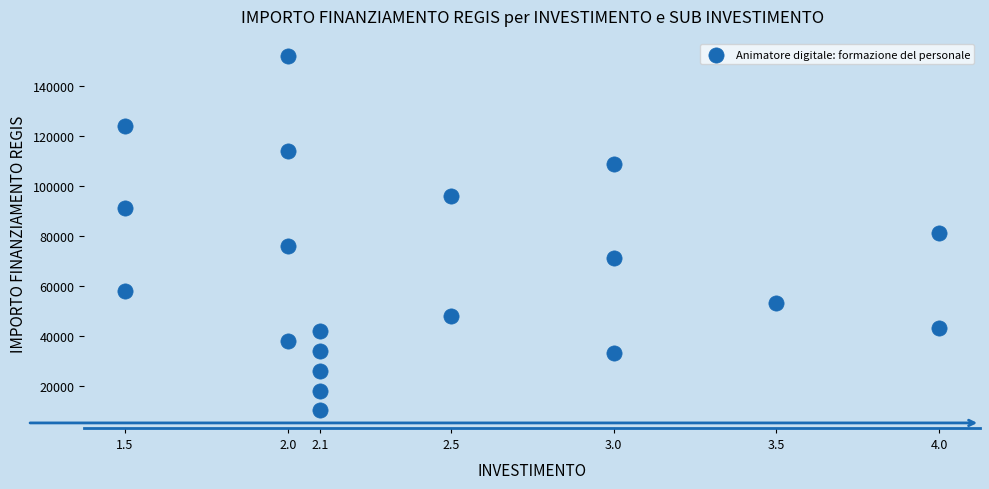

What is the range of Y values (max minus min)?

142000